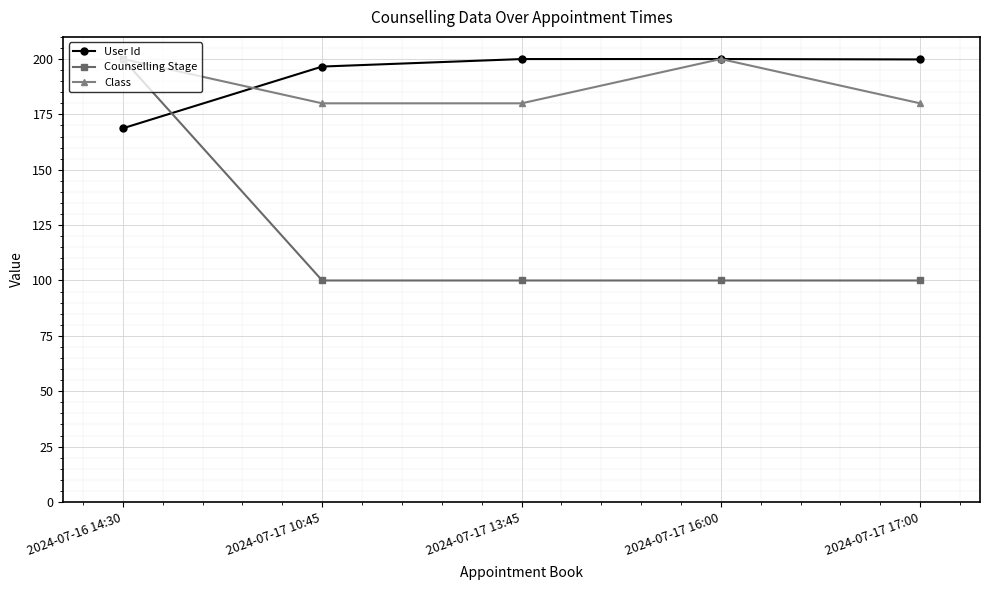

Which series has the largest range (max minus min)?

Counselling Stage